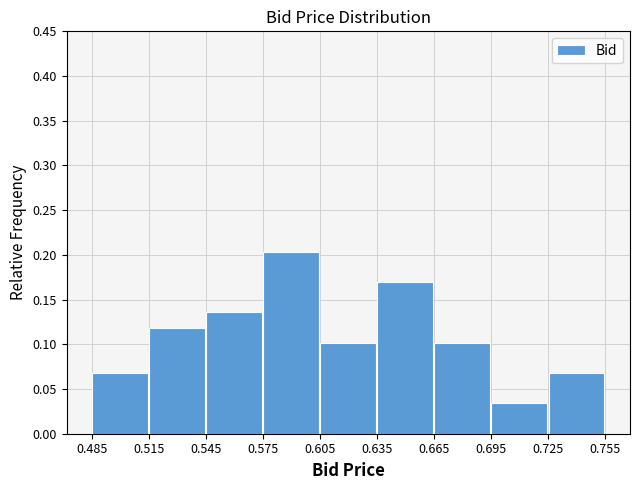

Over which range of the x-axis is the bar tallest?

0.575 to 0.605